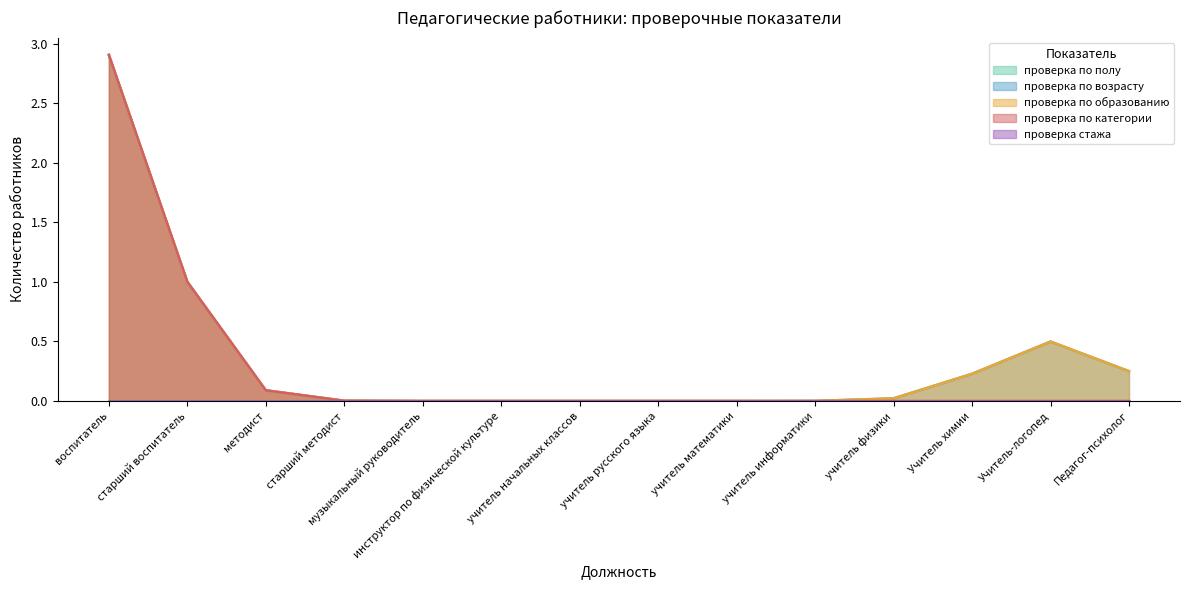

True or false: проверка по возрасту has more than 2 interior local peaks.

False